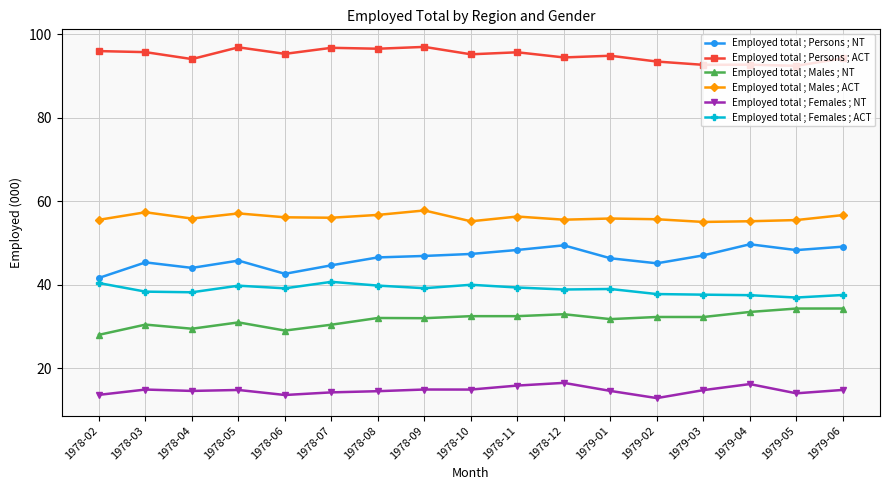

List the series in order of their peak value, lowest first.

Employed total ; Females ; NT, Employed total ; Males ; NT, Employed total ; Females ; ACT, Employed total ; Persons ; NT, Employed total ; Males ; ACT, Employed total ; Persons ; ACT